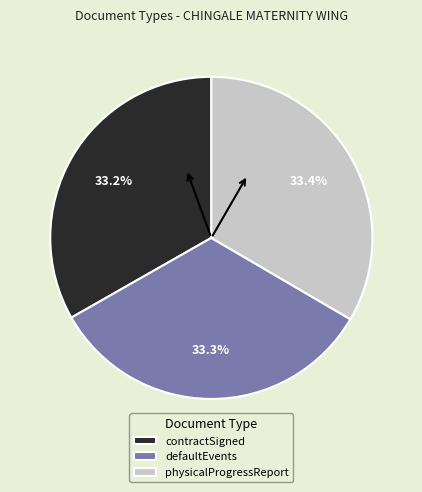

True or false: contractSigned accounts for 33% of the total.

True